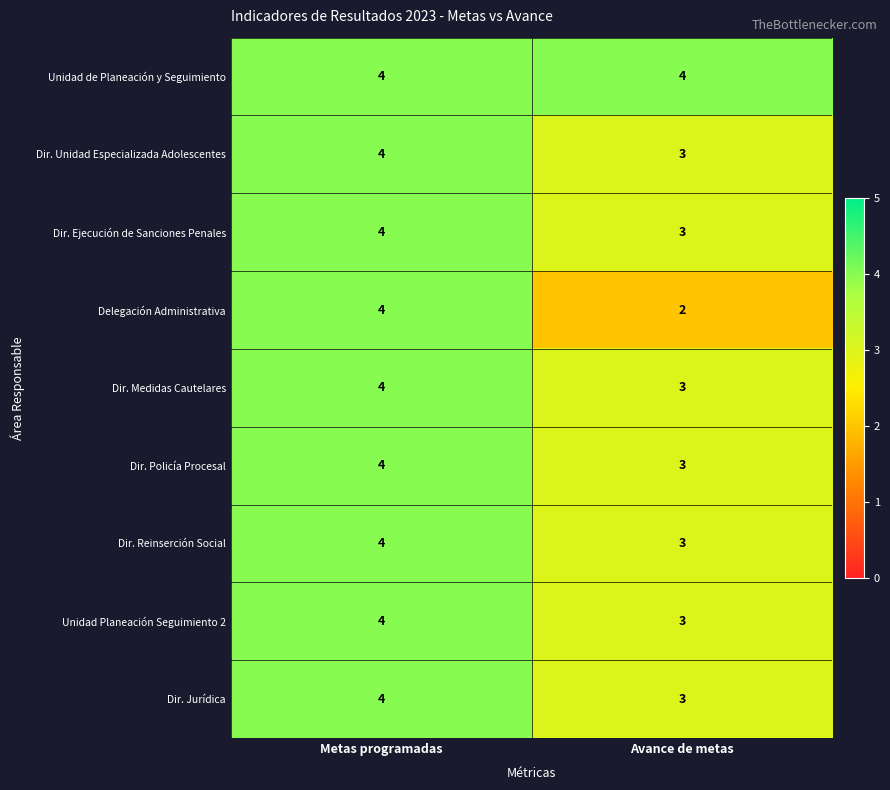

Reading right to left, transcribe all the data shown in this chart.

Unidad de Planeación y Seguimiento: Avance de metas=4	Metas programadas=4
Dir. Unidad Especializada Adolescentes: Avance de metas=3	Metas programadas=4
Dir. Ejecución de Sanciones Penales: Avance de metas=3	Metas programadas=4
Delegación Administrativa: Avance de metas=2	Metas programadas=4
Dir. Medidas Cautelares: Avance de metas=3	Metas programadas=4
Dir. Policía Procesal: Avance de metas=3	Metas programadas=4
Dir. Reinserción Social: Avance de metas=3	Metas programadas=4
Unidad Planeación Seguimiento 2: Avance de metas=3	Metas programadas=4
Dir. Jurídica: Avance de metas=3	Metas programadas=4